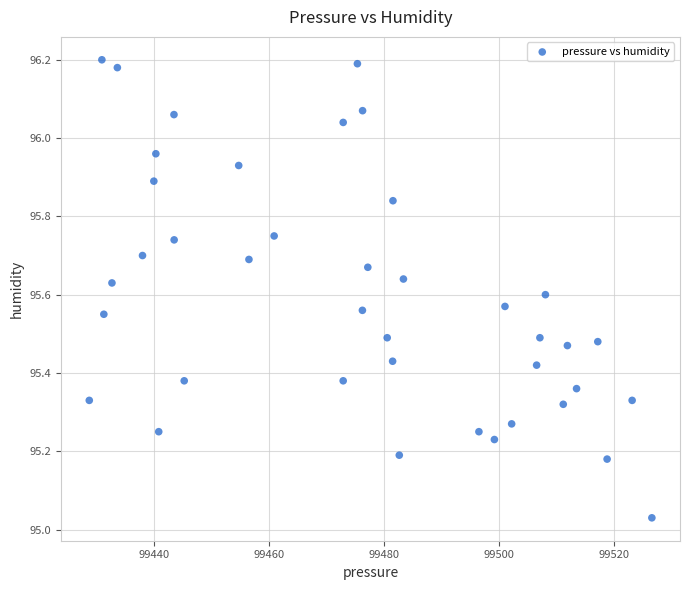

What is the range of Y values (max minus min)?

1.2